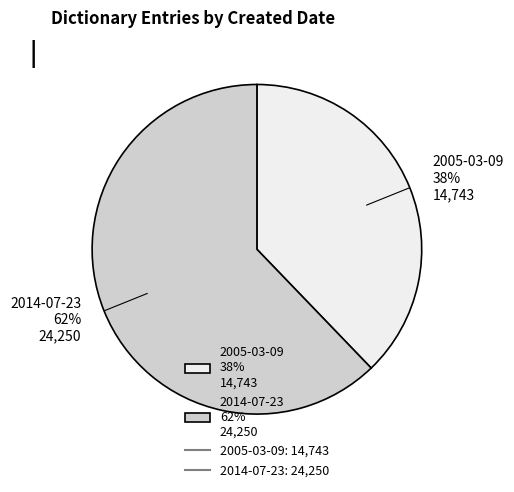

Does 2014-07-23 represent more than half of the total?

Yes